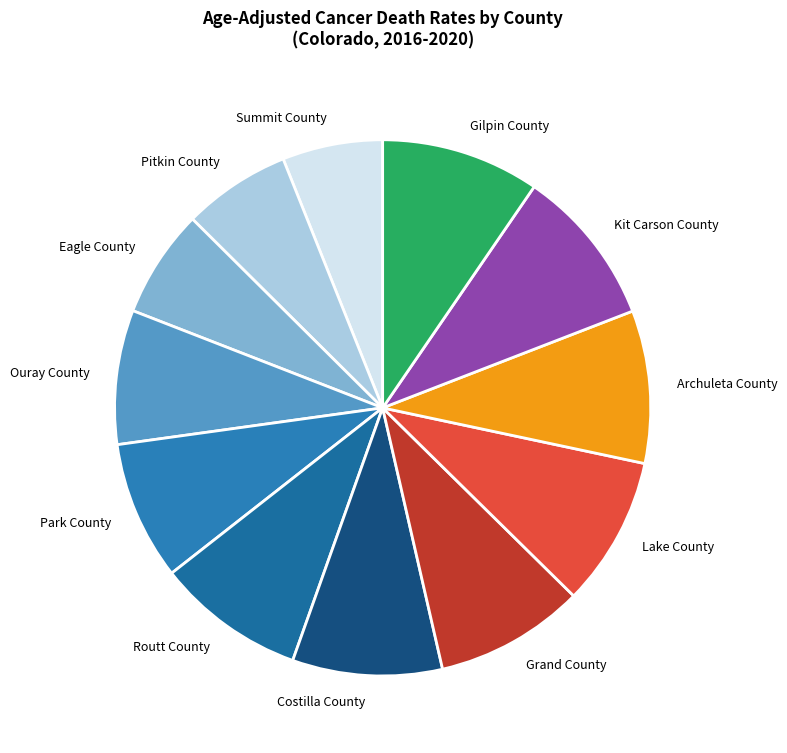

The Kit Carson County slice represents 10% of the pie. True or false?

True